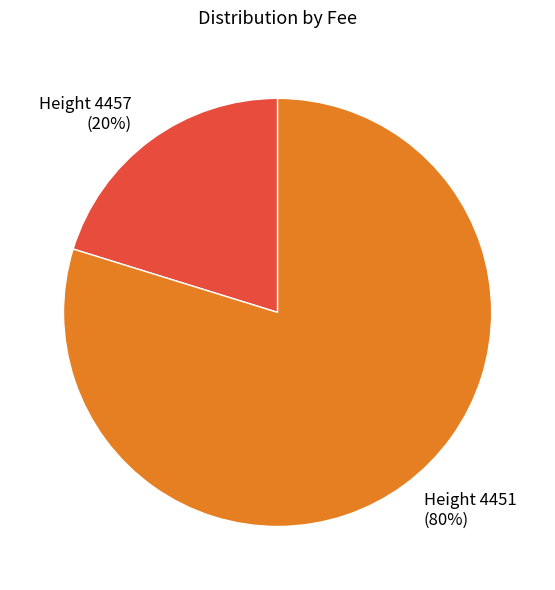

Which slice is the smallest?

Height 4457